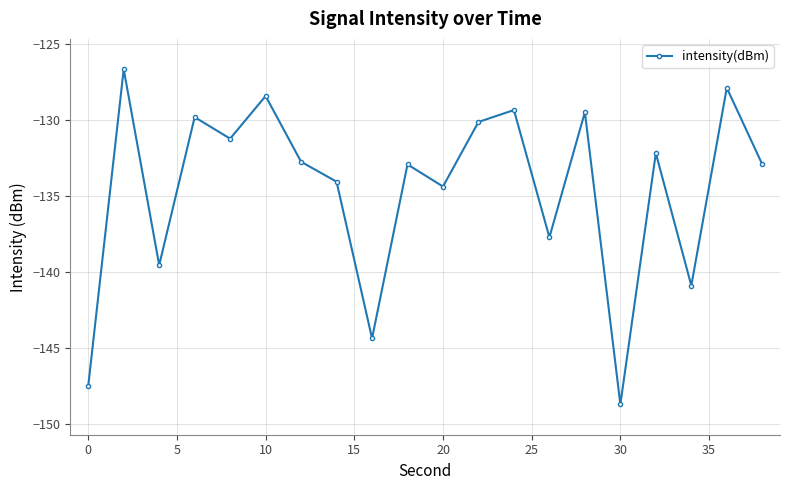

What is the value of the 4th point from the left?

-129.8